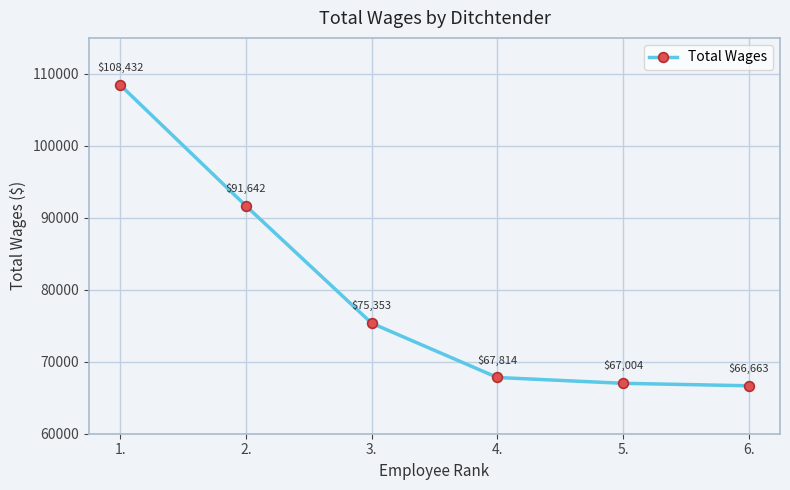

At which category does the chart reach its peak across all series?

1.